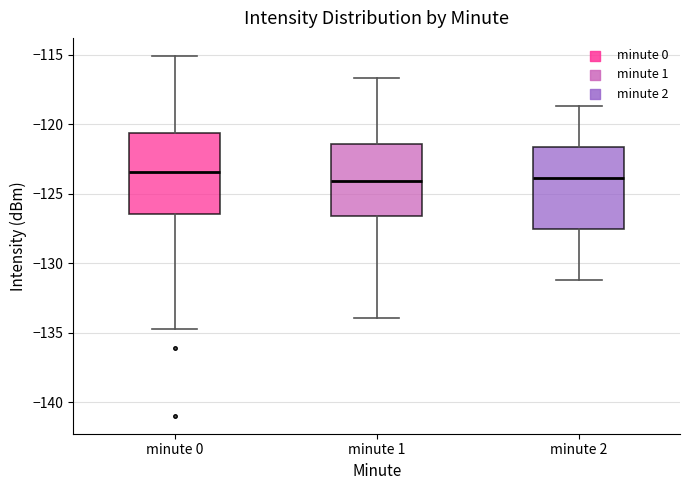

Reading left to right, read every box against the y-axis: the position of its median line, the range the box covers, and the ends of its whiskers. The values are not printed on the chart, so give them approximately, as read against the axis.

minute 0: median -123.5, box -126.5 to -120.5, whiskers -135.0 to -115.0
minute 1: median -124.0, box -126.5 to -121.5, whiskers -134.0 to -116.5
minute 2: median -124.0, box -127.5 to -121.5, whiskers -131.0 to -118.5